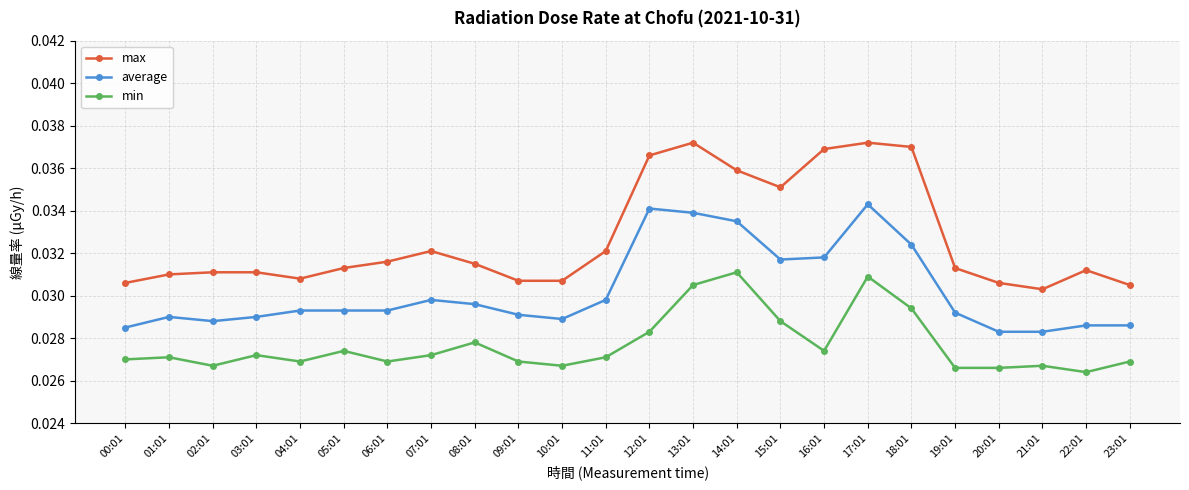

Rank the series by their average value, from lowest to highest.

min, average, max